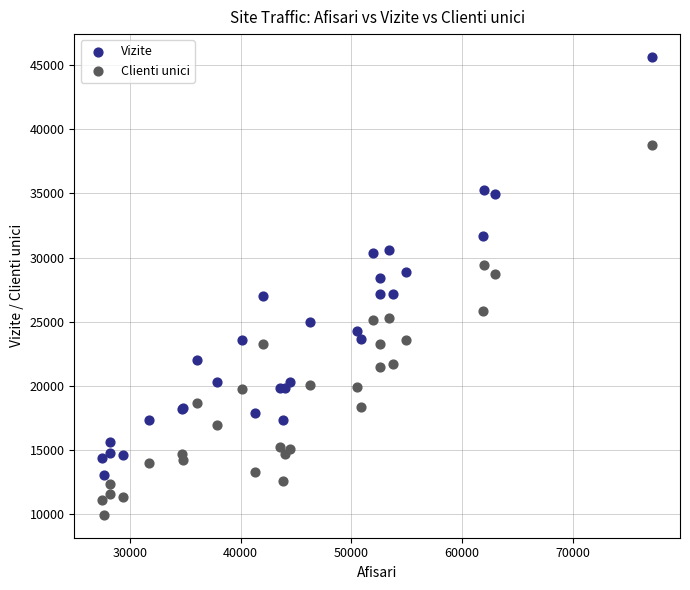

Which series reaches the maximum Y coordinate?

Vizite